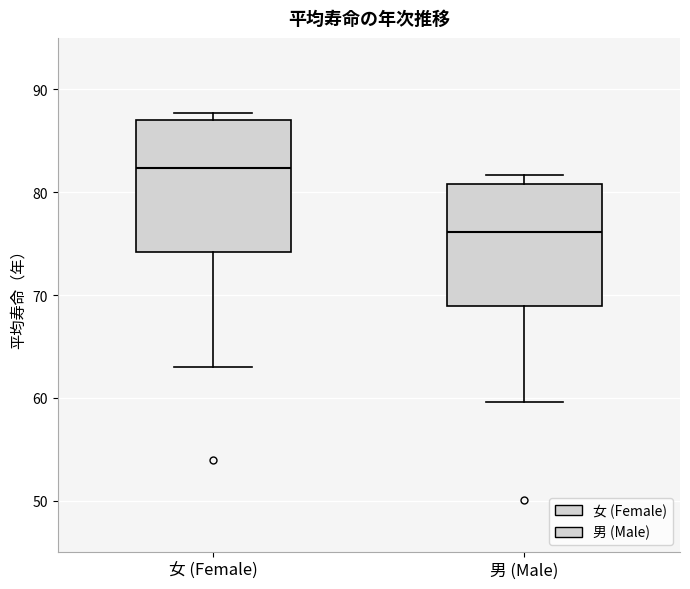

Reading left to right, read every box against the y-axis: the position of its median line, the range the box covers, and the ends of its whiskers. The values are not printed on the chart, so give them approximately, as read against the axis.

女 (Female): median 82, box 74 to 87, whiskers 63 to 88
男 (Male): median 76, box 69 to 81, whiskers 60 to 82